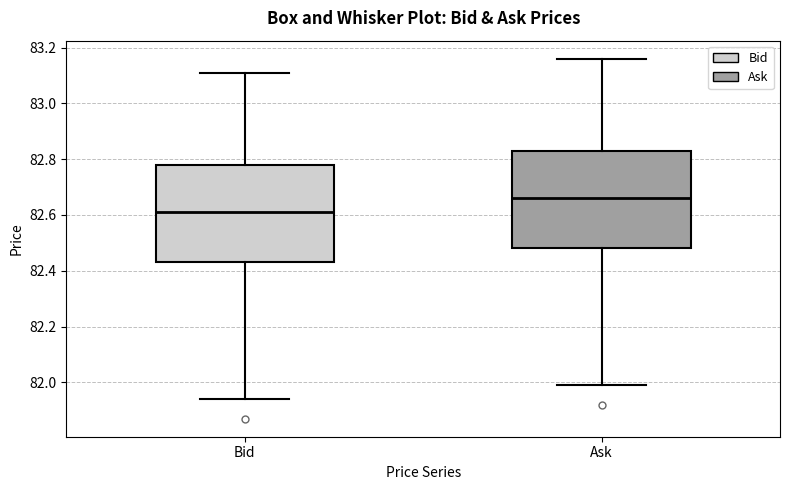

Where does the lower whisker of the box for Ask end on the y-axis? The values are not printed on the chart, so give them approximately, as read against the axis.

82.00